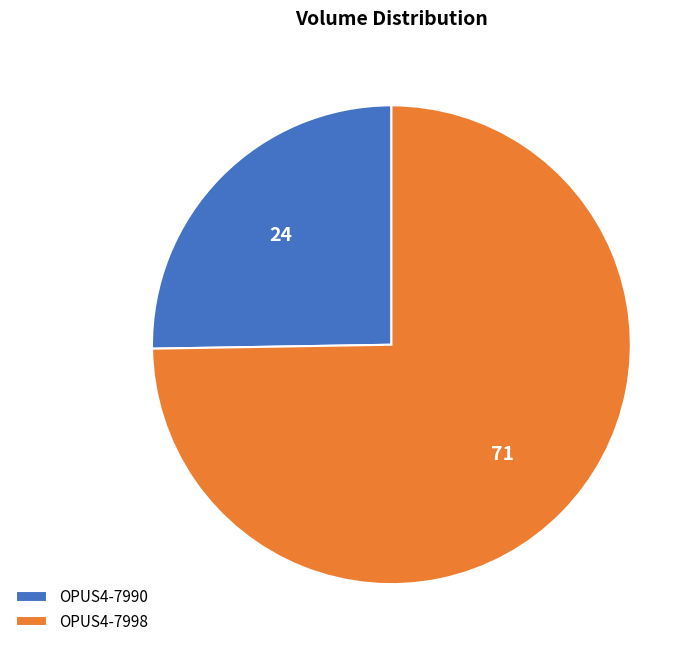

Which has a higher value, OPUS4-7990 or OPUS4-7998?

OPUS4-7998